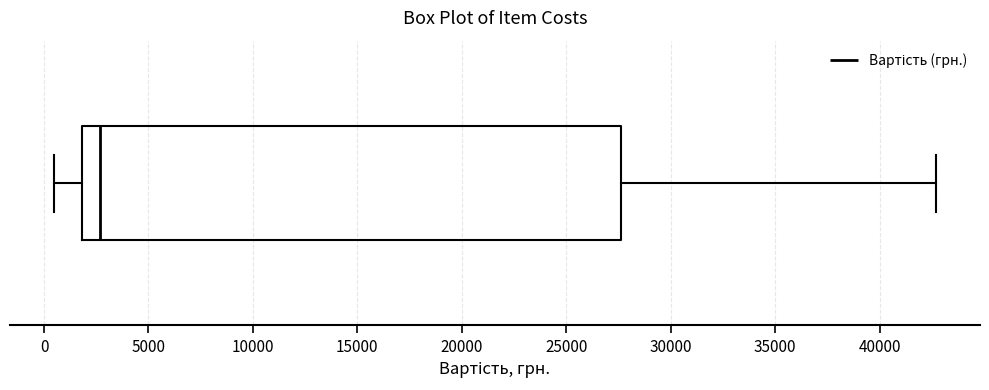

Transcribe this box plot: give where the median line is, the range the box spans, and where the two whiskers end, as read against the x-axis. The values are not printed on the chart, so give them approximately, as read against the axis.

median 2500, box 2000 to 27500, whiskers 500 to 42500